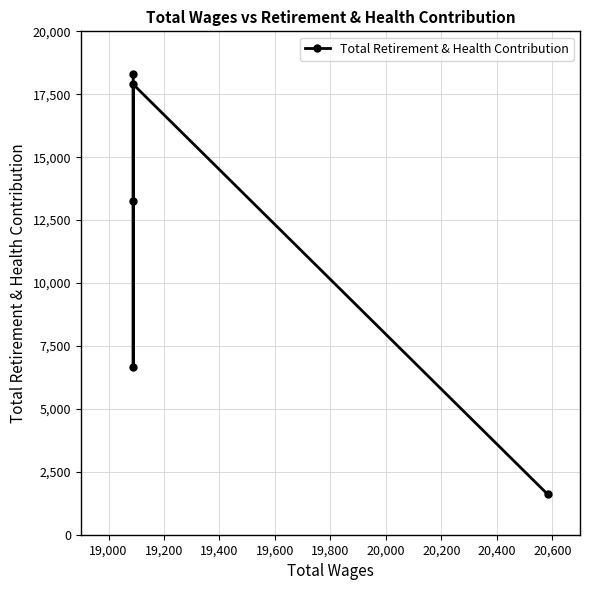

What is the minimum value shown in the chart?

1609